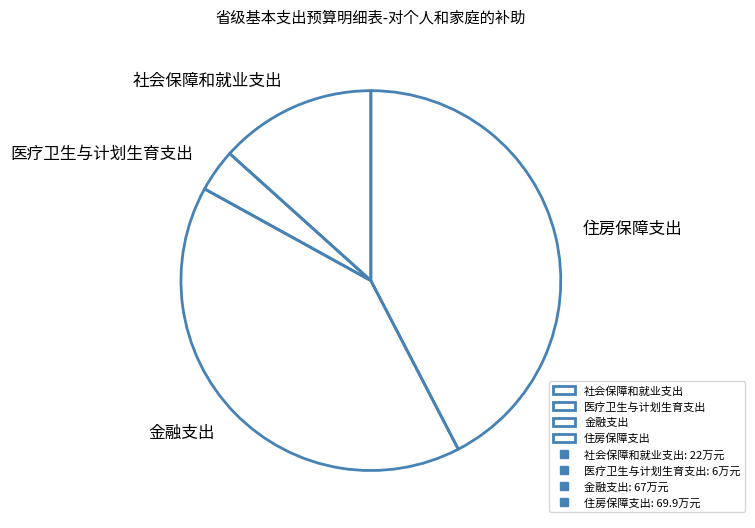

How many slices are in this pie chart?

4